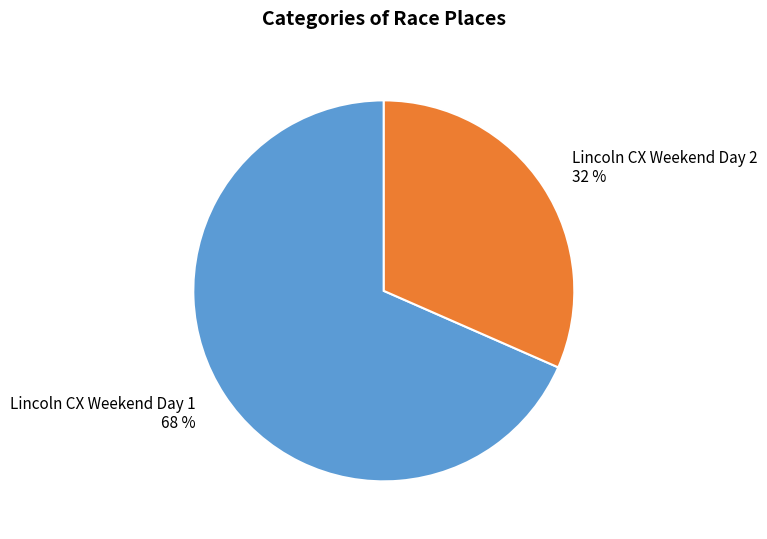

How many segments does this pie chart have?

2